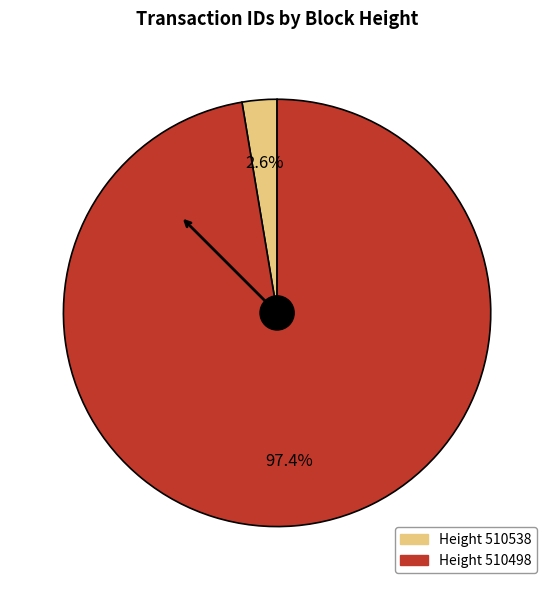

Is there a majority slice in this chart?

Yes